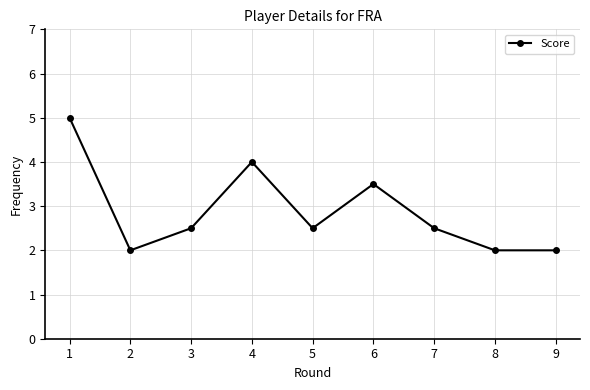

True or false: the data shows 0.9 at 8.

False